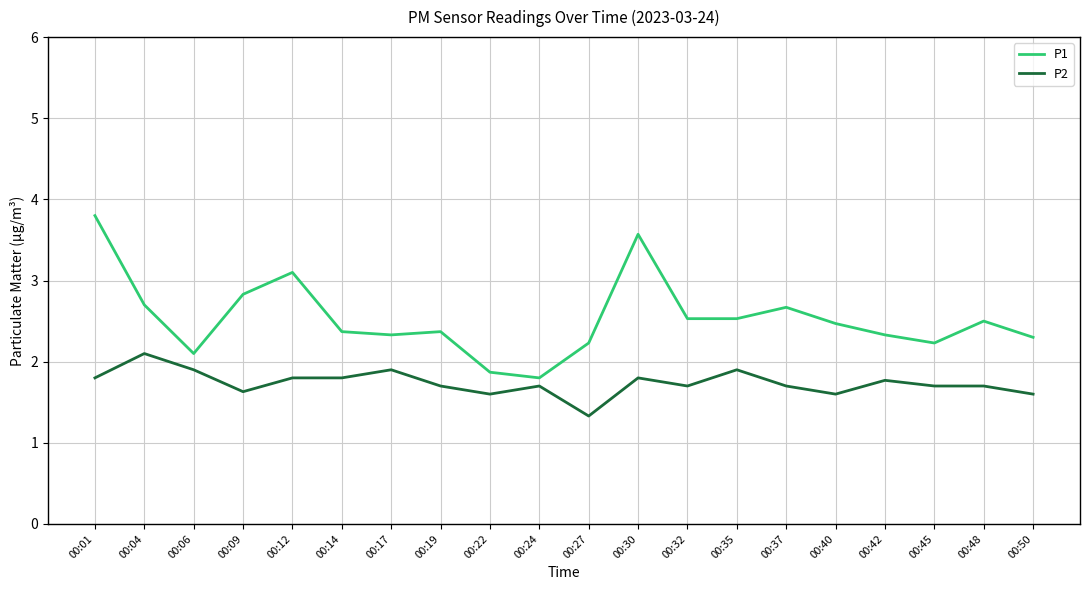

True or false: P1 has more than 1 points higher than both neighbors.

True